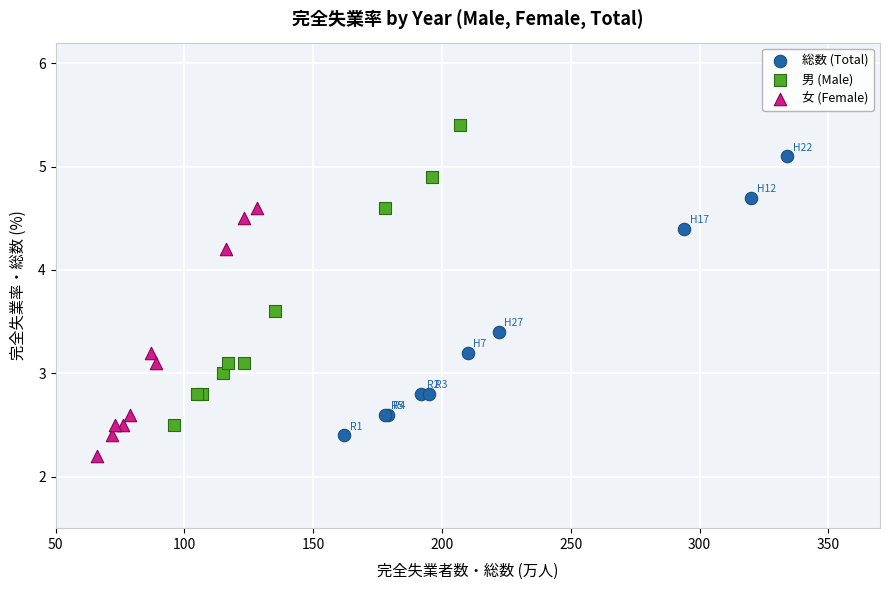

Which series has the widest spread of Y values?

男 (Male)